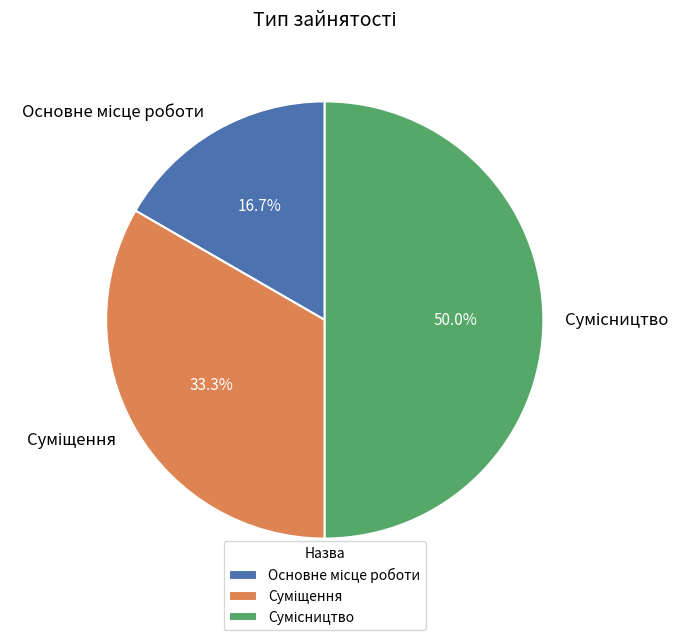

To the nearest percent, what is the combined percentage of Суміщення and Основне місце роботи?

50%